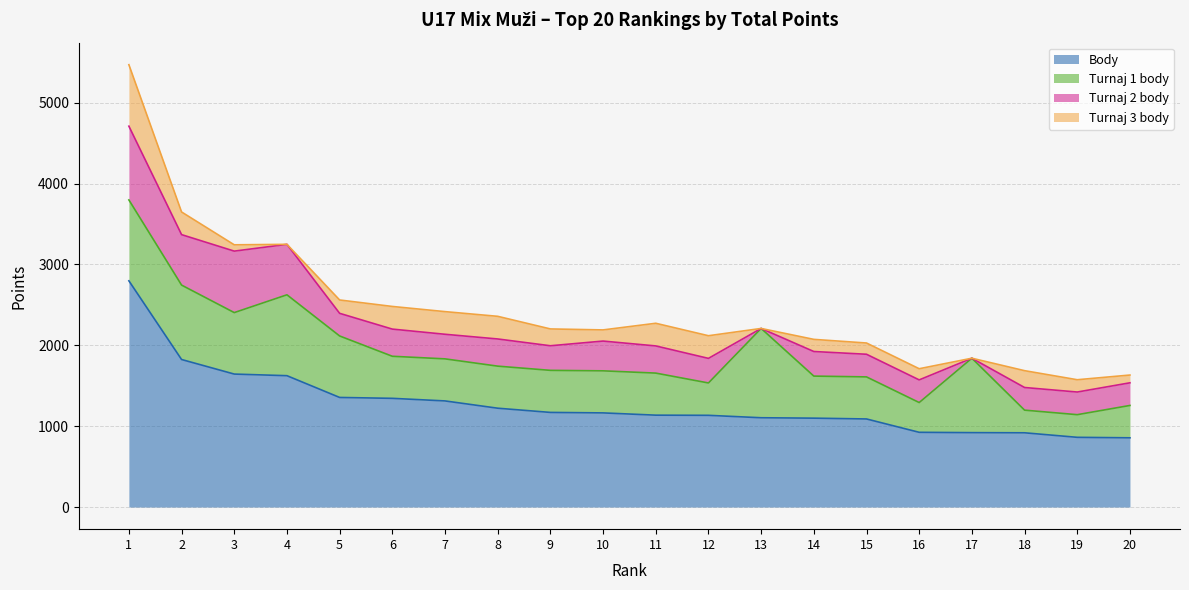

What is the maximum value for Turnaj 3 body?

760